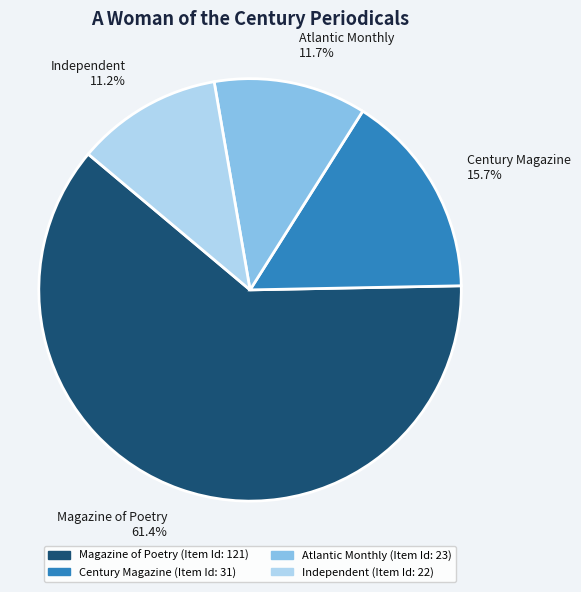

True or false: Independent accounts for 11% of the total.

True